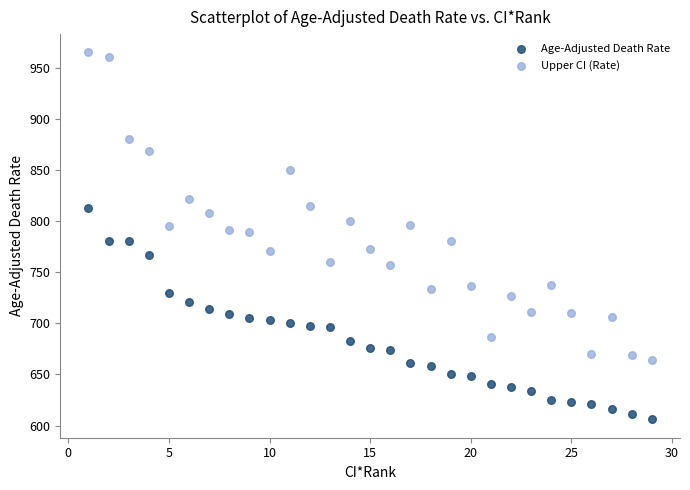

Across all data points, what is the range of Y values (max minus min)?

358.9